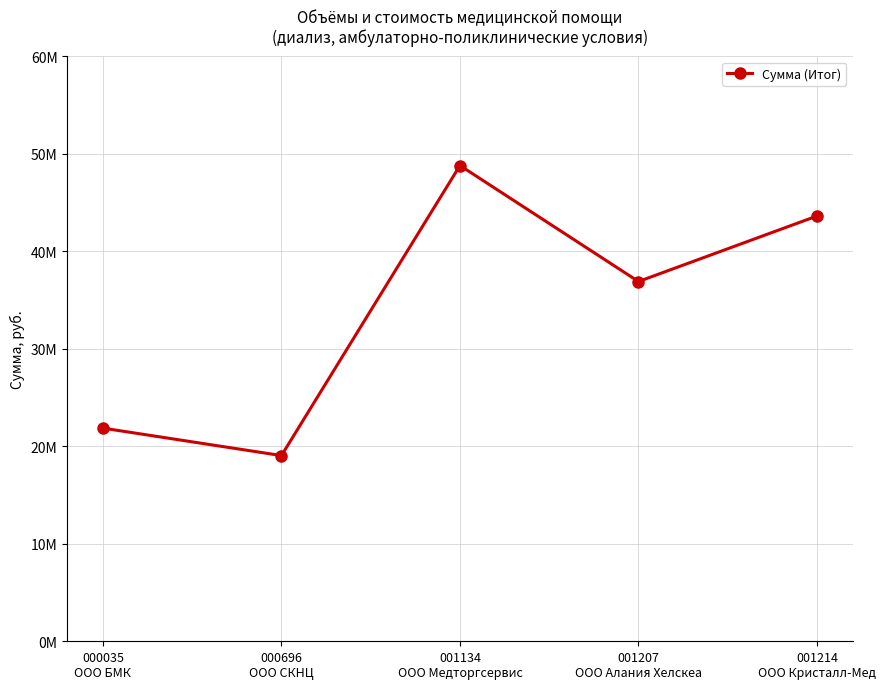

Is this an area chart (filled region under the line)?

No